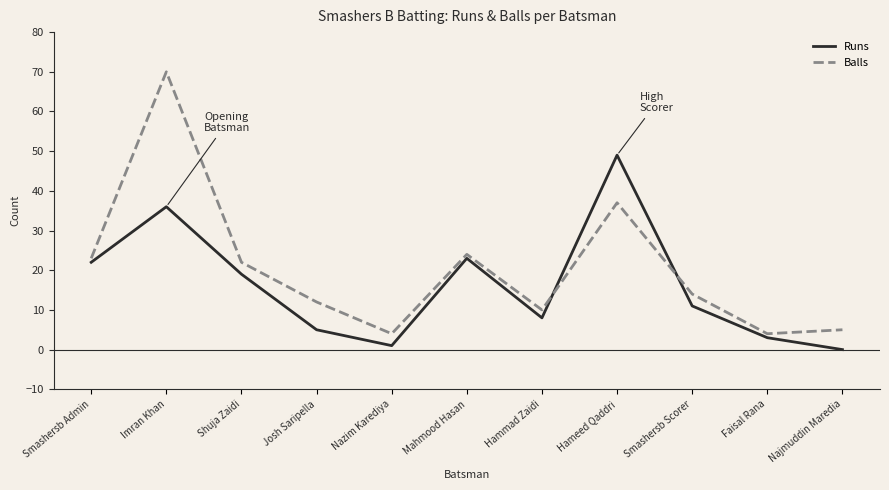

Reading left to right, transcribe all the data shown in this chart.

Runs: 22	36	19	5	1	23	8	49	11	3	0
Balls: 23	70	22	12	4	24	10	37	14	4	5